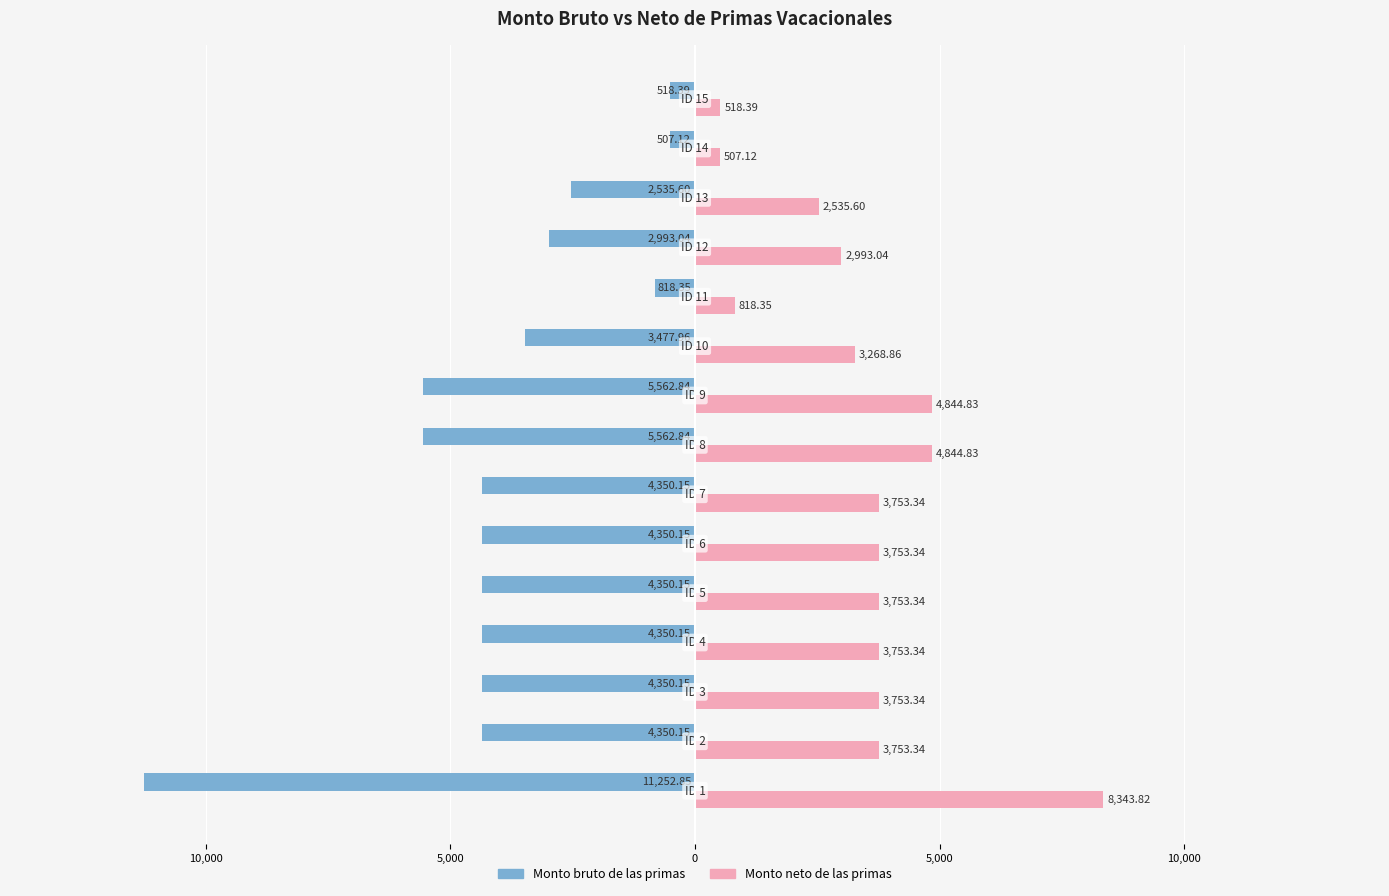

What are all the series names shown in the legend?

Monto bruto de las primas, Monto neto de las primas